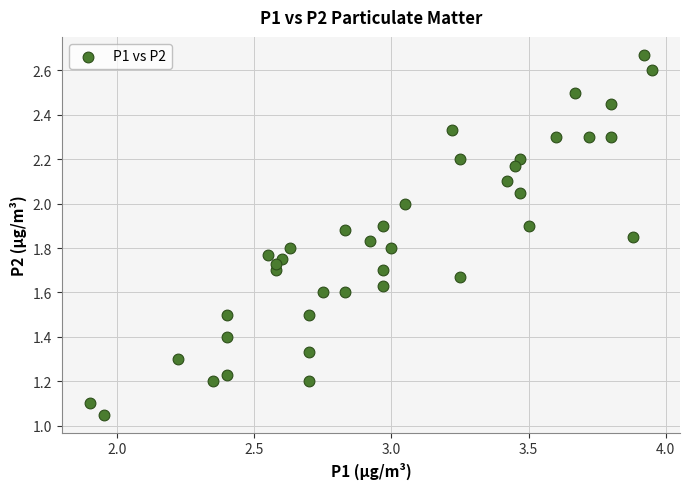

What is the range of X values (max minus min)?

2.1